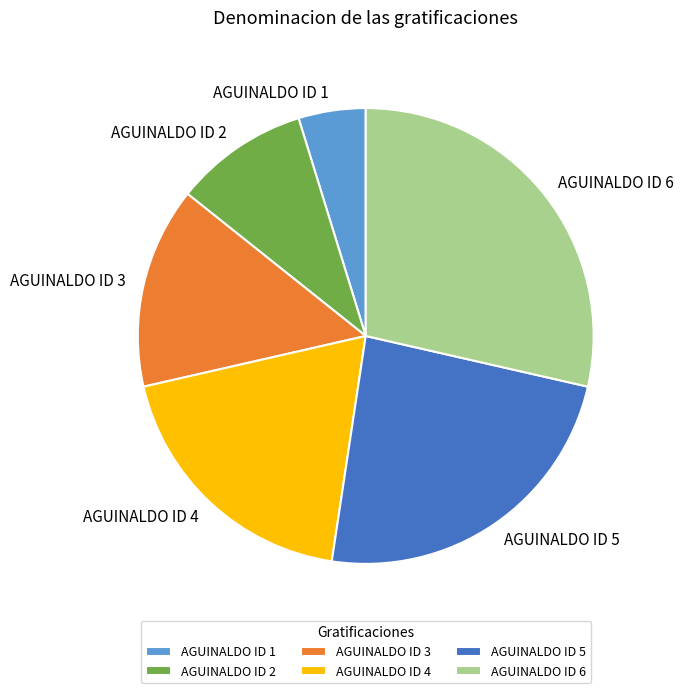

Does AGUINALDO ID 5 account for over 50% of the chart?

No